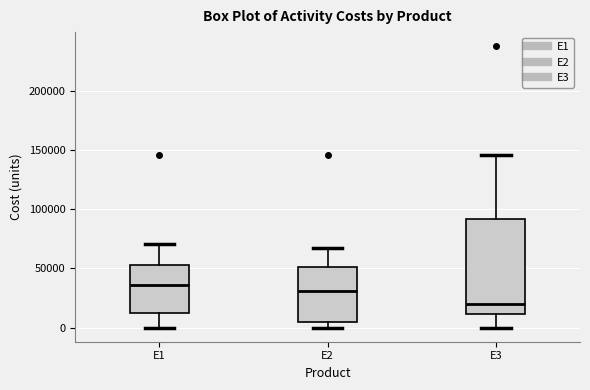

Where does the upper whisker of the box for E2 end on the y-axis? The values are not printed on the chart, so give them approximately, as read against the axis.

70000